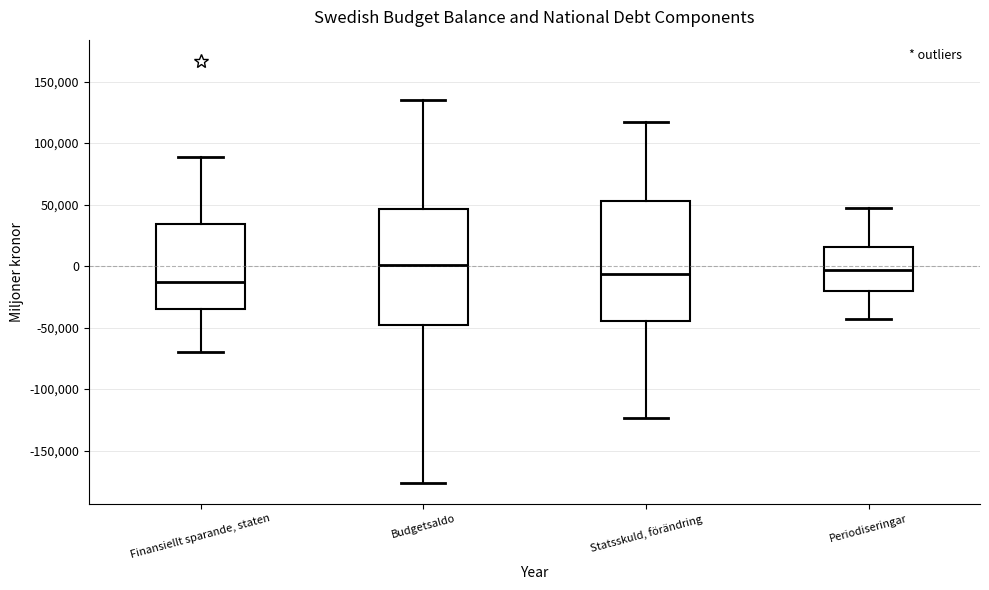

Where does the median line of the box for Budgetsaldo sit on the y-axis? The values are not printed on the chart, so give them approximately, as read against the axis.

0